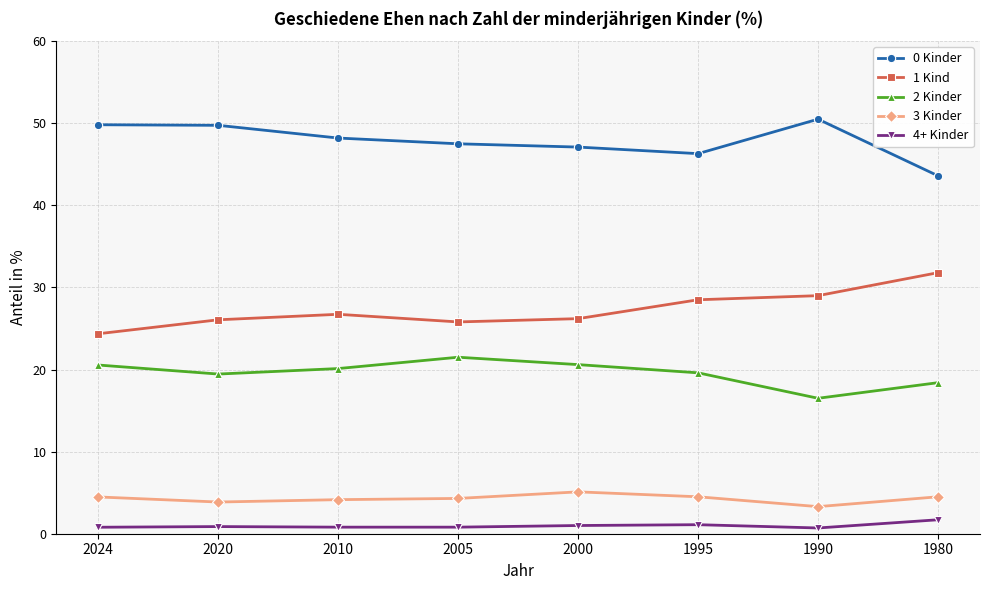

What is the average value of the 3 Kinder series?

4.3